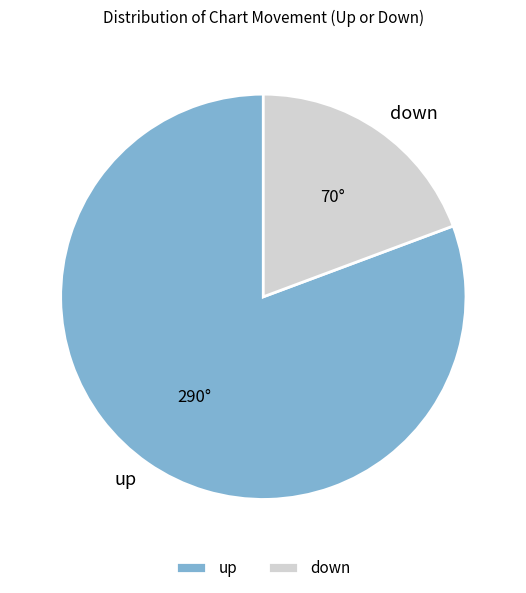

Is the sum of up and down greater than half?

Yes